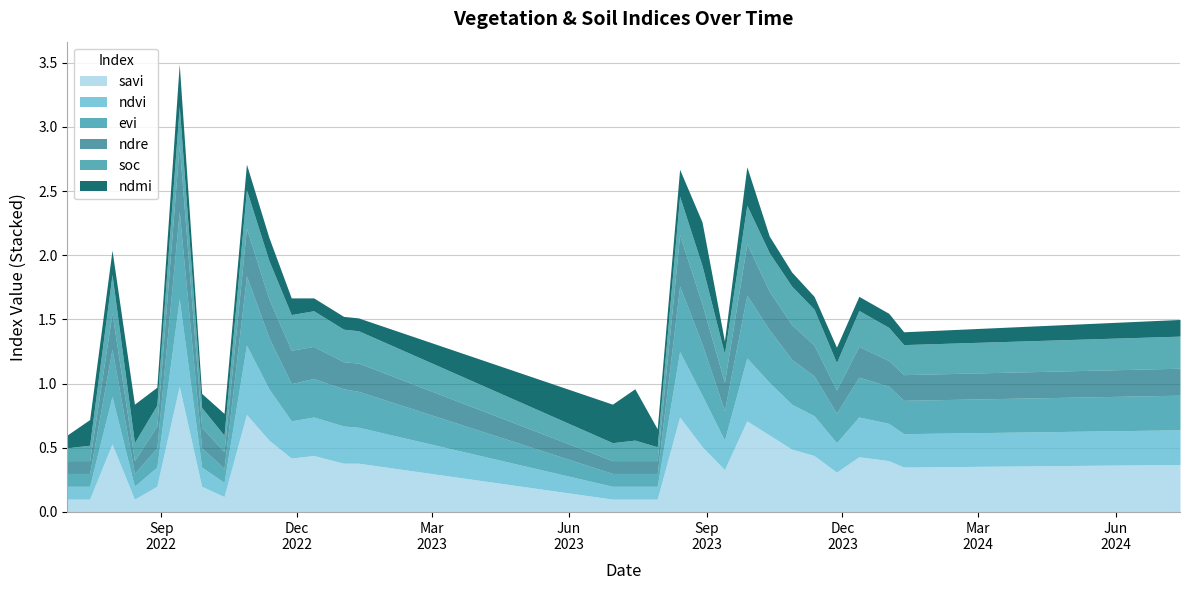

Does the chart display data point markers on the line(s)?

No